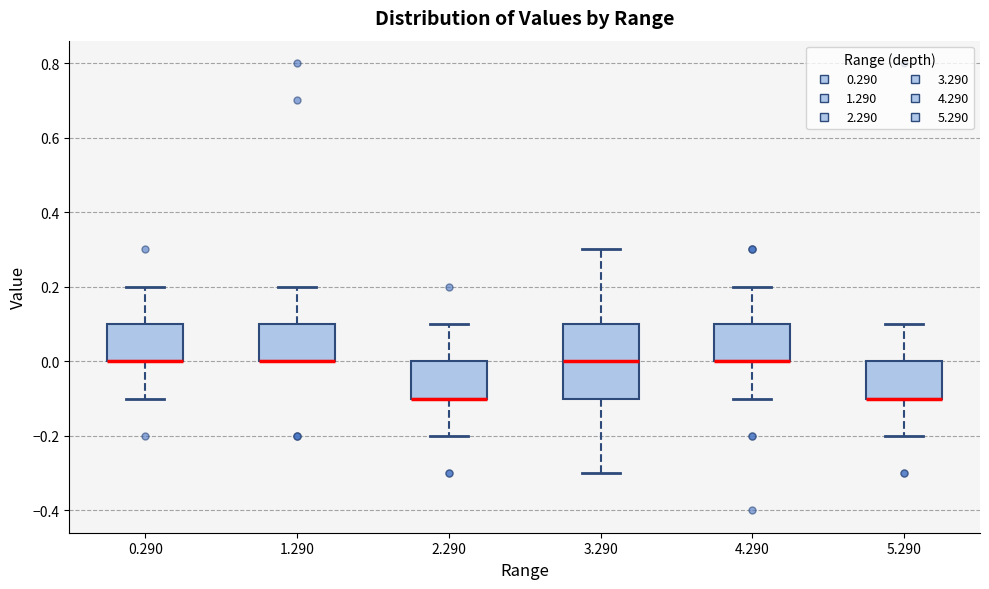

Which box is the tallest, from its lower edge to its upper edge?

3.290